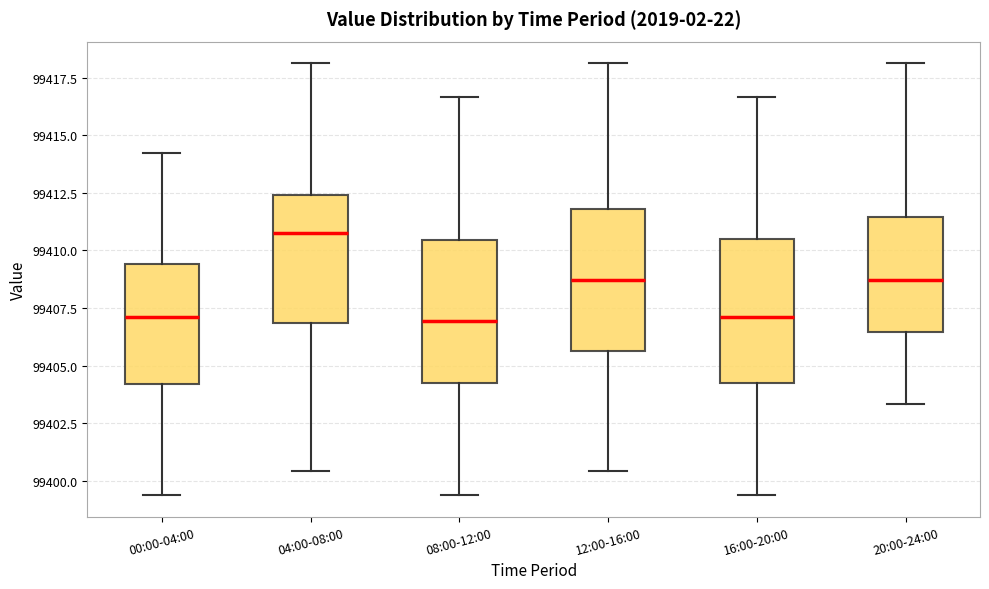

Reading left to right, read every box against the y-axis: the position of its median line, the range the box covers, and the ends of its whiskers. The values are not printed on the chart, so give them approximately, as read against the axis.

00:00-04:00: median 99407.0, box 99404.0 to 99409.5, whiskers 99399.5 to 99414.0
04:00-08:00: median 99411.0, box 99407.0 to 99412.5, whiskers 99400.5 to 99418.0
08:00-12:00: median 99407.0, box 99404.0 to 99410.5, whiskers 99399.5 to 99416.5
12:00-16:00: median 99408.5, box 99405.5 to 99412.0, whiskers 99400.5 to 99418.0
16:00-20:00: median 99407.0, box 99404.0 to 99410.5, whiskers 99399.5 to 99416.5
20:00-24:00: median 99408.5, box 99406.5 to 99411.5, whiskers 99403.5 to 99418.0